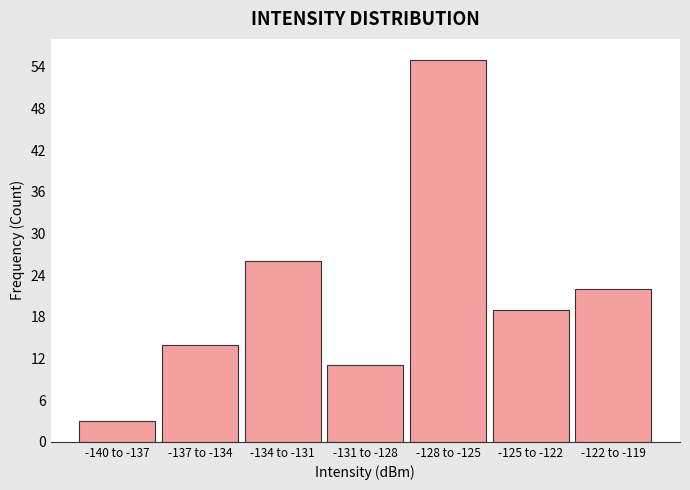

Reading left to right, what are all the values shown in this chart?

-140 to -137=3	-137 to -134=14	-134 to -131=26	-131 to -128=11	-128 to -125=55	-125 to -122=19	-122 to -119=22